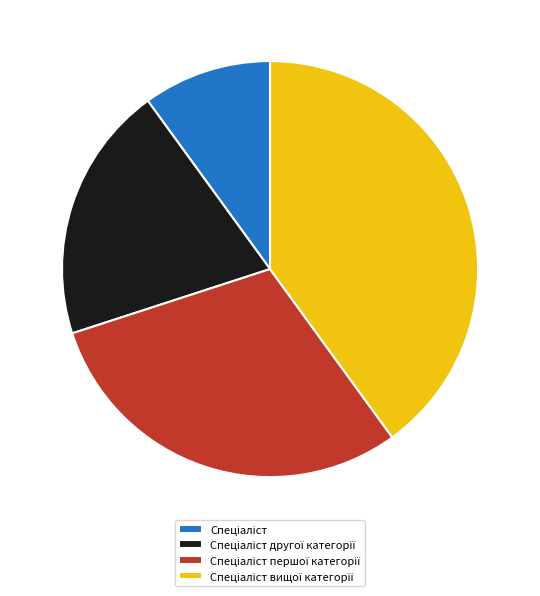

Does any single category account for the majority?

No